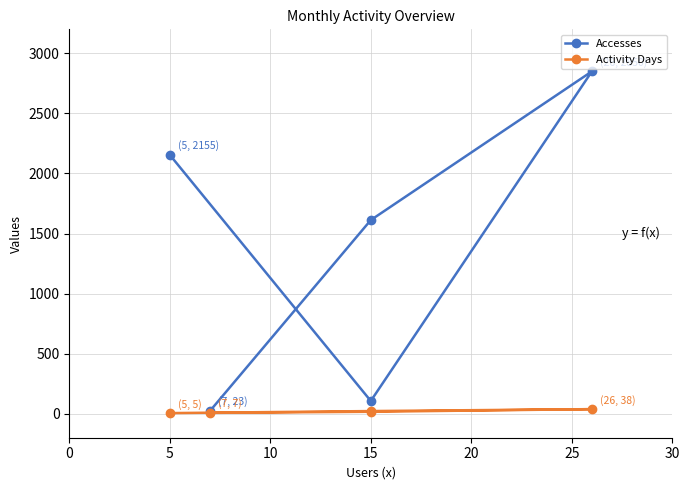

True or false: Activity Days and Accesses cross at least once.

False